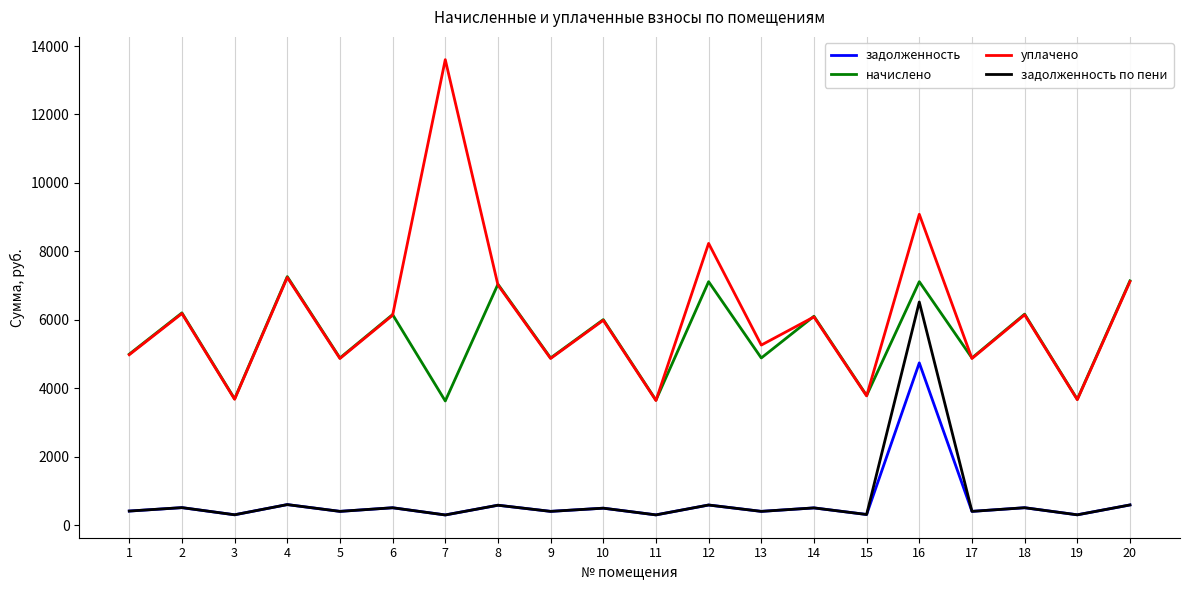

Which series has the widest spread of values?

уплачено